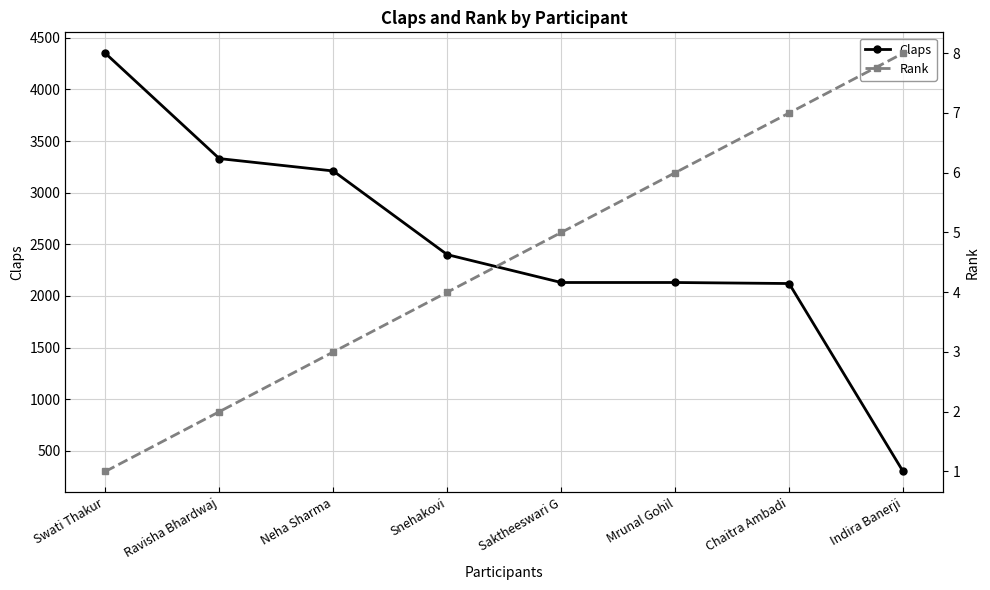

True or false: Rank has more than 1 interior local peaks.

False